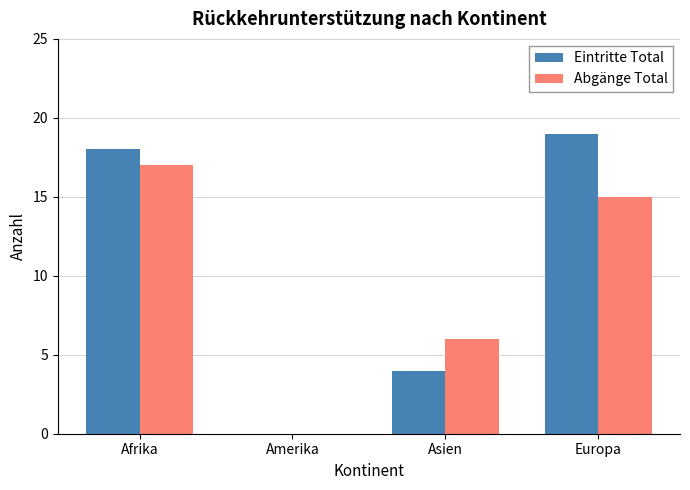

Is it true that Eintritte Total equals 4 at Asien?

True